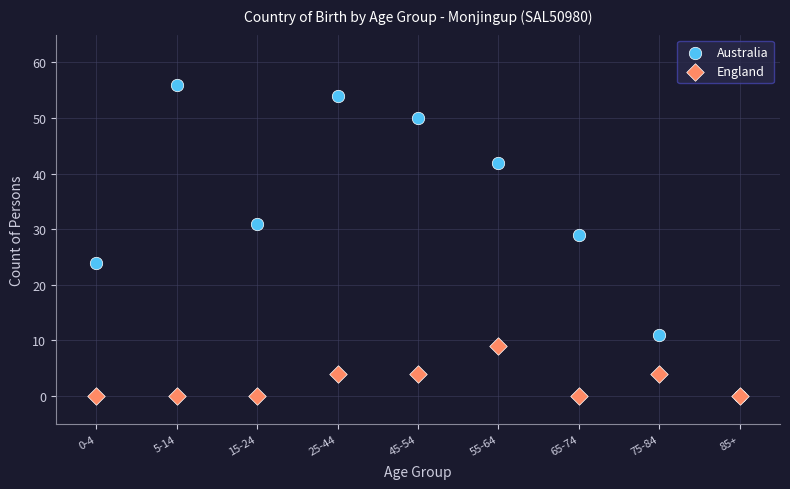

In the Australia series, what Y value is closest to 28?

29